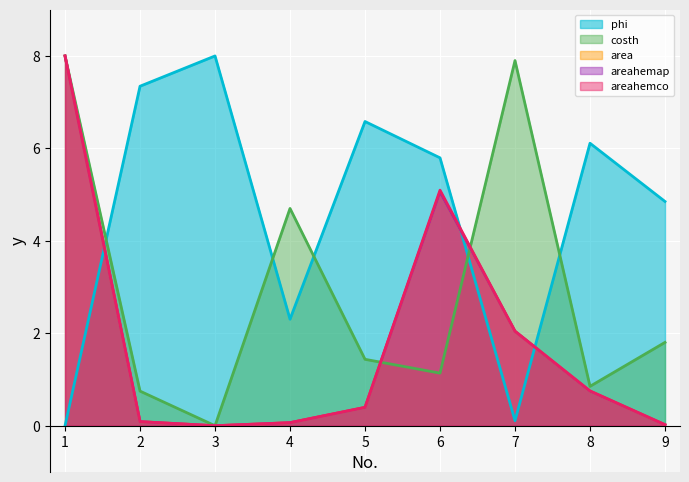

Rank the series by their maximum value, from highest to lowest.

phi, costh, area, areahemap, areahemco